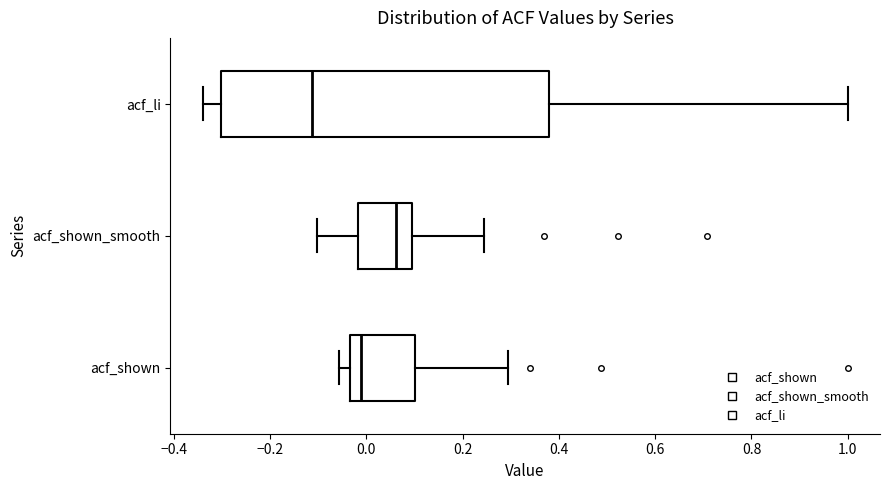

Reading bottom to top, transcribe this box plot: for each box, give where its median line is, the range the box spans, and where its two whiskers end, as read against the x-axis. The values are not printed on the chart, so give them approximately, as read against the axis.

acf_shown: median -0.02, box -0.04 to 0.10, whiskers -0.06 to 0.30
acf_shown_smooth: median 0.06, box -0.02 to 0.10, whiskers -0.10 to 0.24
acf_li: median -0.12, box -0.30 to 0.38, whiskers -0.34 to 1.00